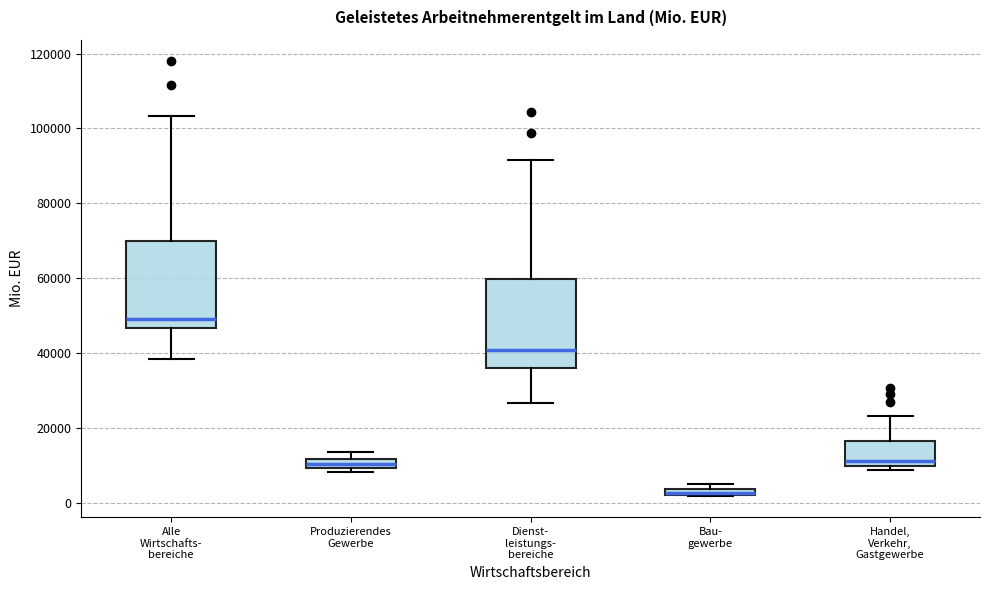

Which box has the lowest median line?

Bau- gewerbe